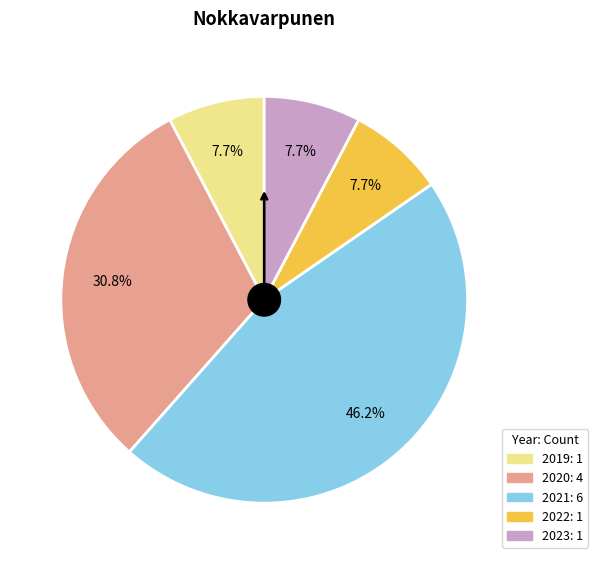

How much of the chart is everything except 2020?

69.2%